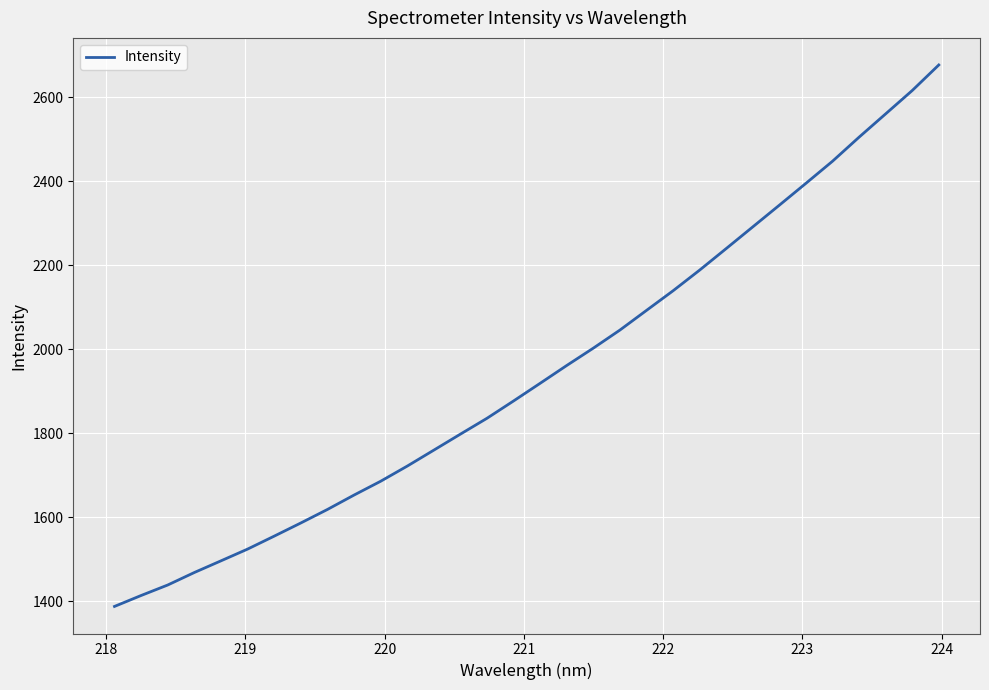

What is the smallest value displayed?

1387.7